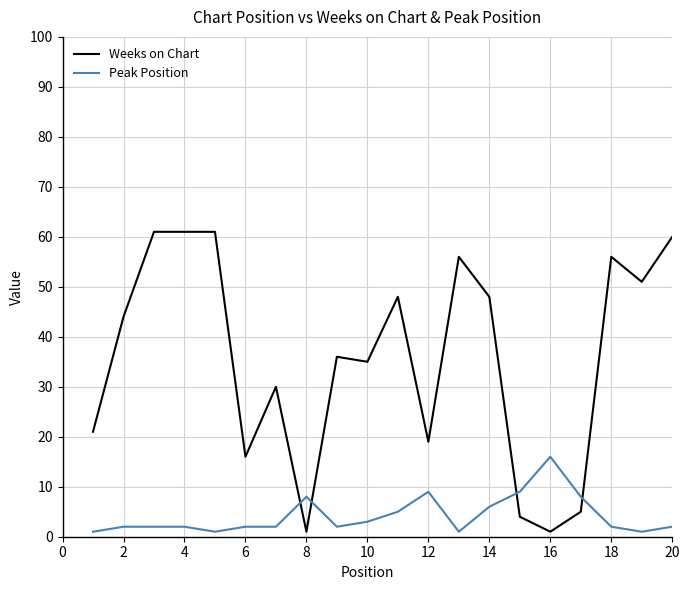

What is the maximum value shown in the chart?

61